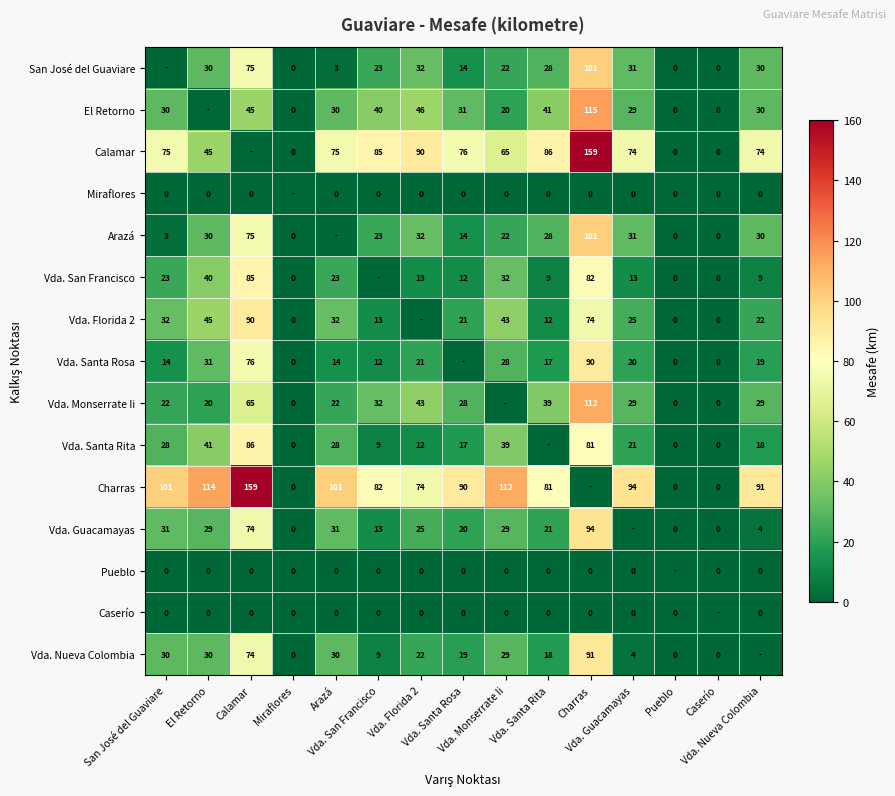

At how many categories does at least one series exceed 149?

2